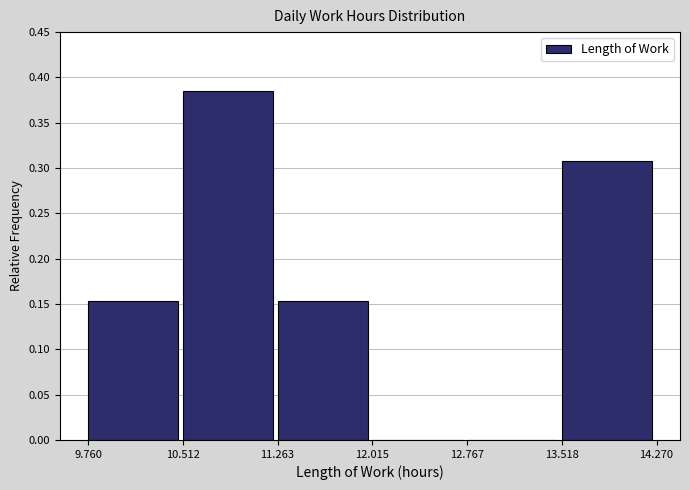

How tall is the bar that spans 11.263 to 12.015 on the x-axis? The values are not printed on the chart, so give them approximately, as read against the axis.

0.155